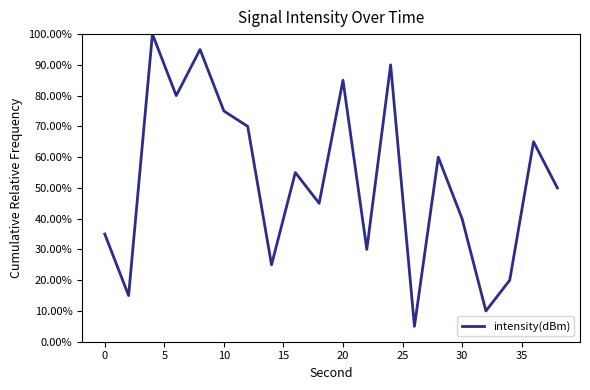

What is the smallest value displayed?

5.0